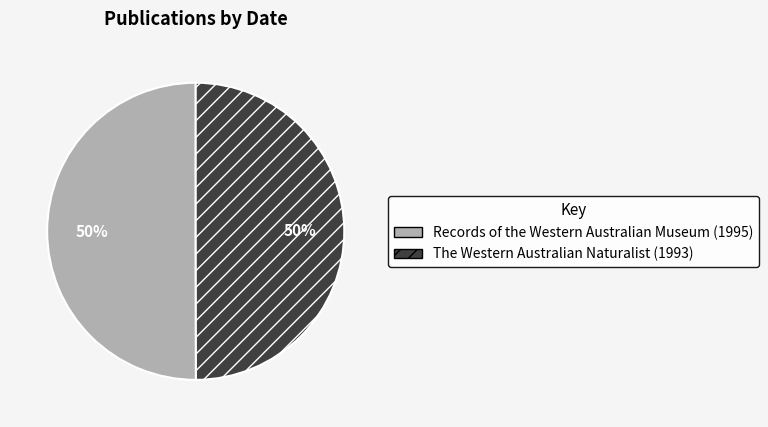

Count the number of slices in the pie.

2